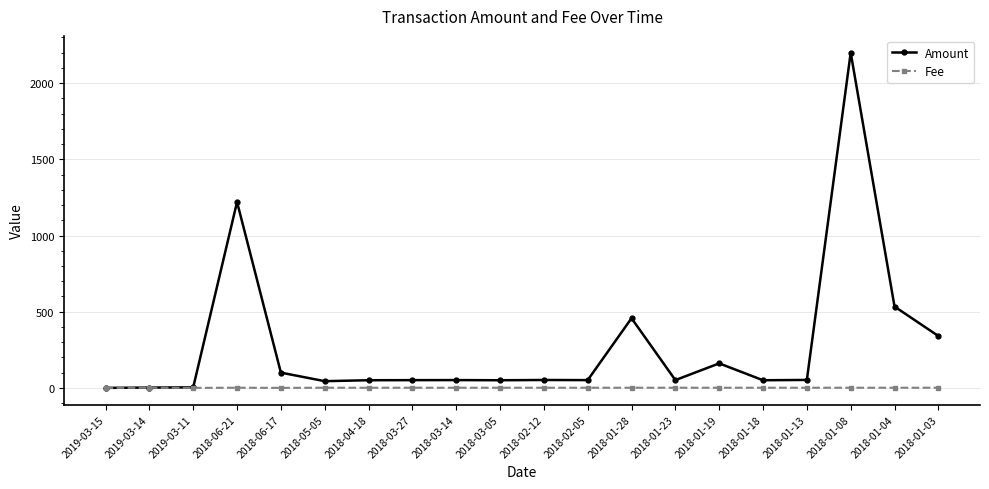

How many data points in Fee are less than 1?

3